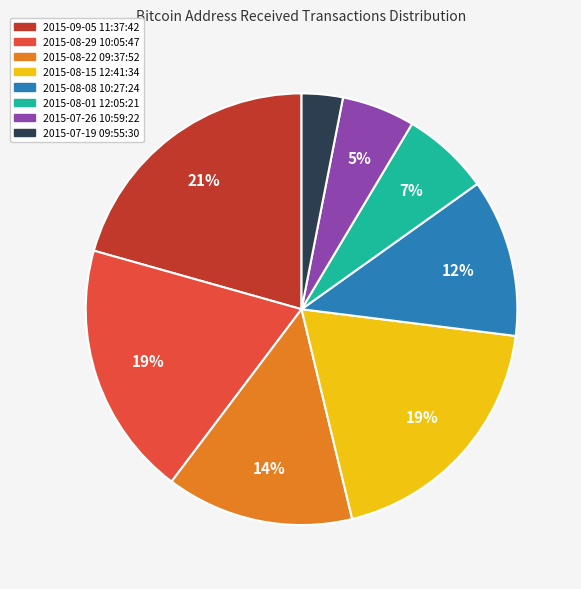

What percentage is the 2015-08-01 12:05:21 slice, to the nearest percent?

7%